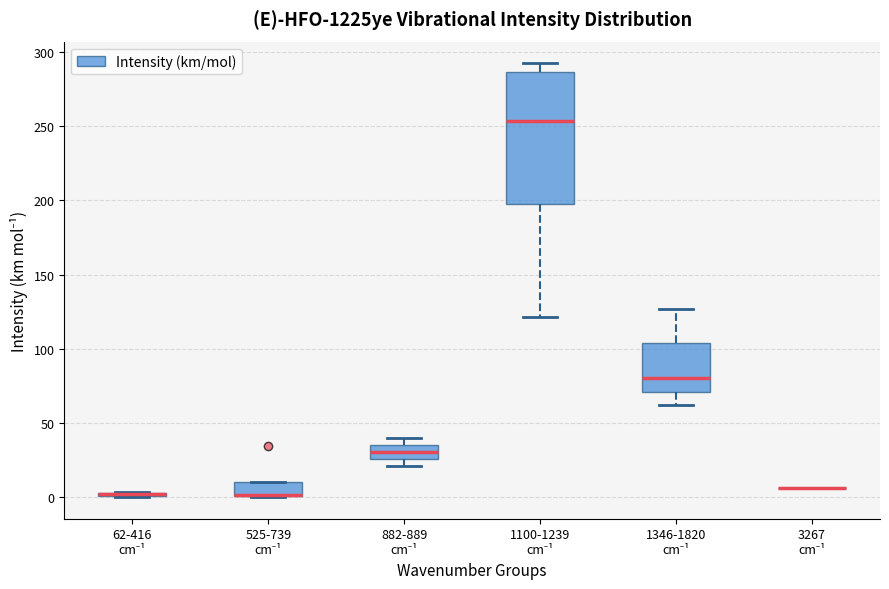

Where is the upper edge of the box for 525-739 cm⁻¹ on the y-axis? The values are not printed on the chart, so give them approximately, as read against the axis.

10